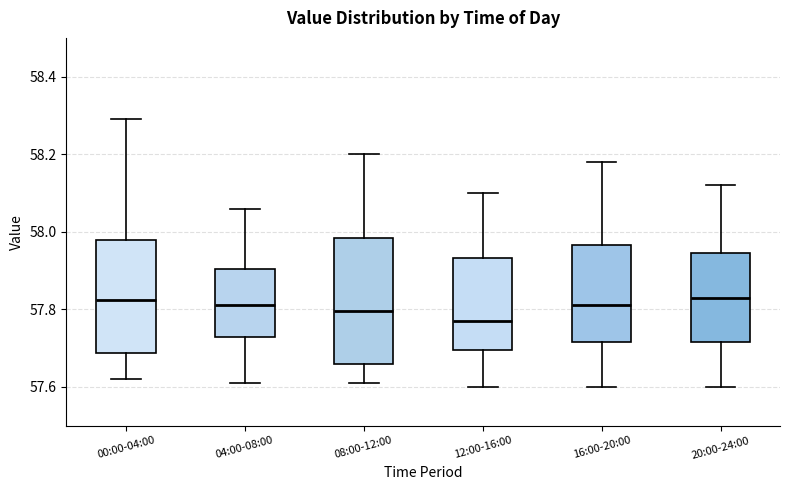

Comparing the boxes themselves (not the whiskers), which one is the tallest?

08:00-12:00